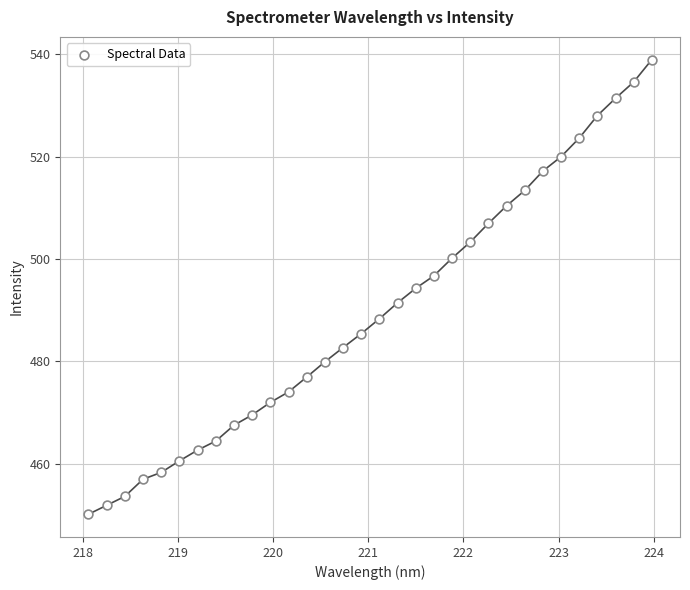

What is the range of X values (max minus min)?

5.9